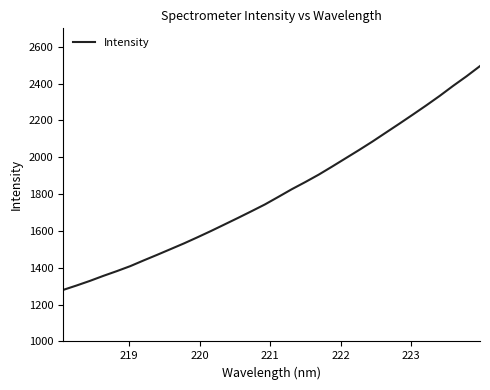

What is the maximum value shown in the chart?

2495.2